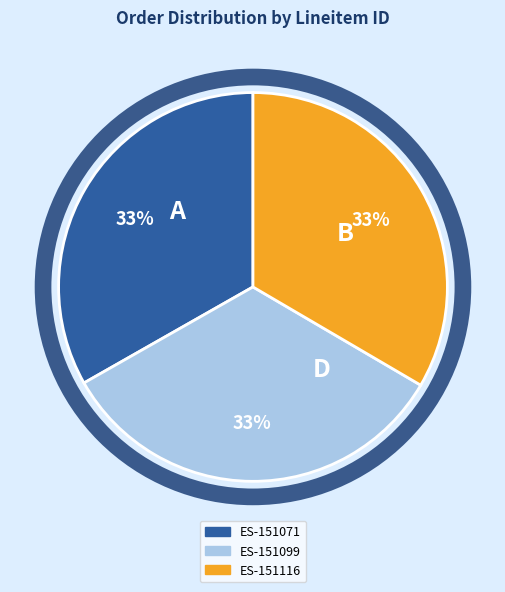

What is the ratio of the value at ES-151099 to the value at ES-151071?

1.0